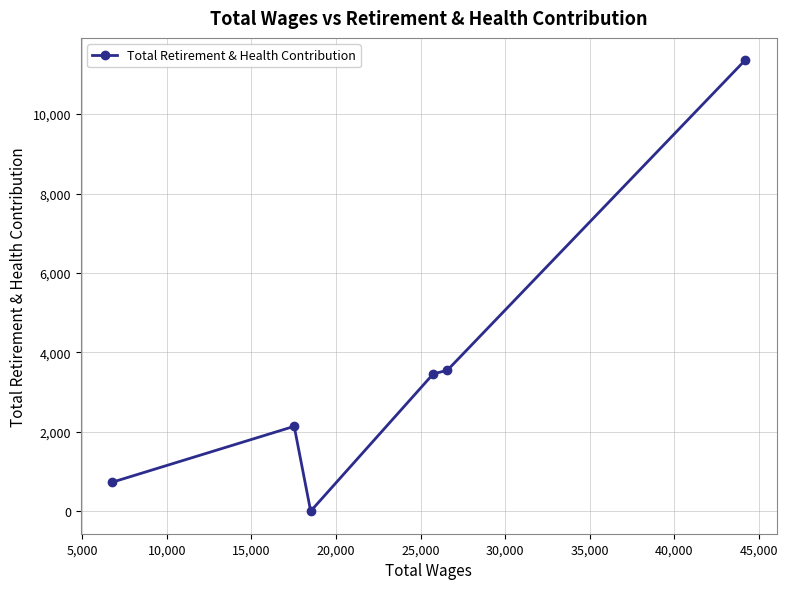

What is the difference between the maximum and second lowest values?

10621